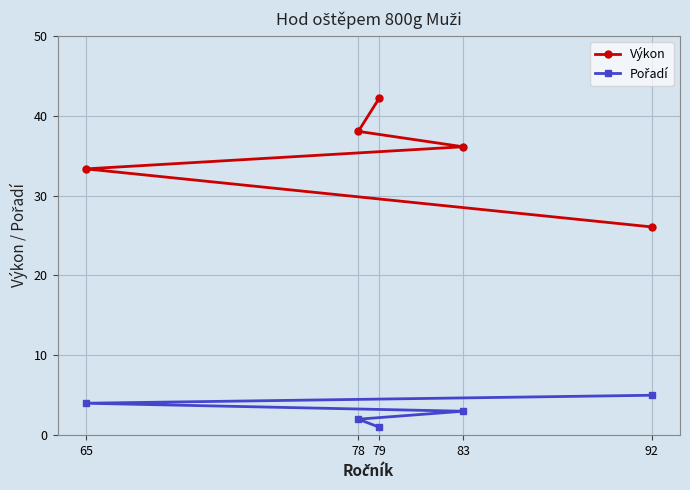

True or false: Výkon has a value of 38.0 at 78.

True